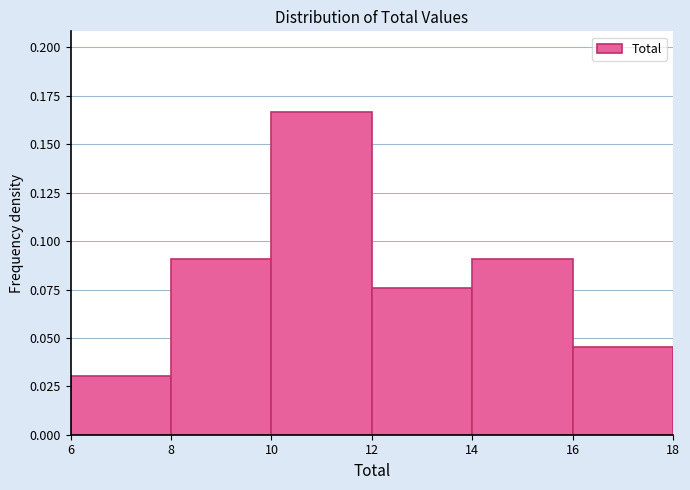

Reading left to right, transcribe this chart: for each bar, give the range it covers on the x-axis and its height. The values are not printed on the chart, so give them approximately, as read against the axis.

6 to 8: 0.030
8 to 10: 0.090
10 to 12: 0.165
12 to 14: 0.075
14 to 16: 0.090
16 to 18: 0.045